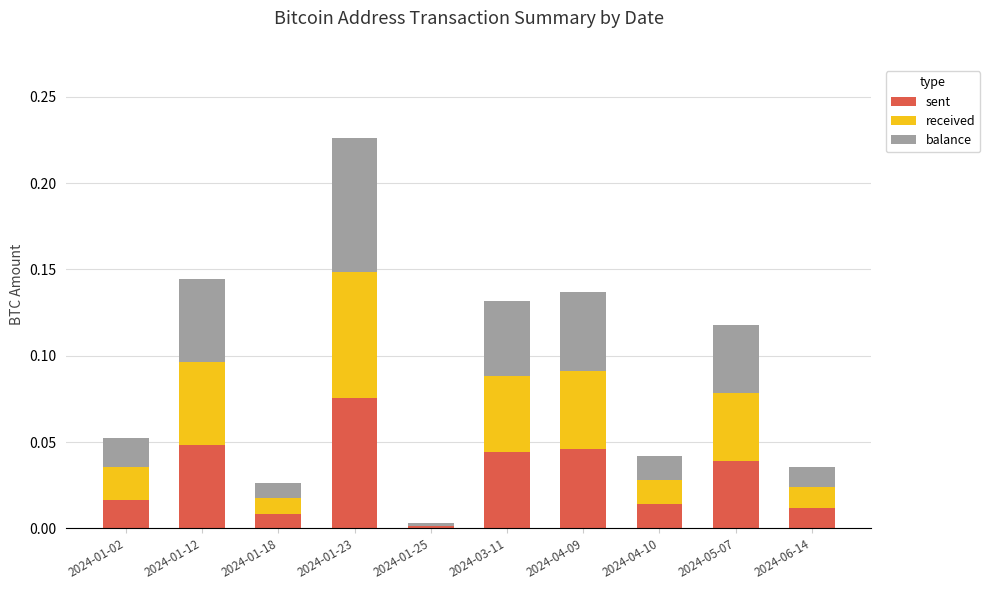

At which category is the sum across all series the highest?

2024-01-23